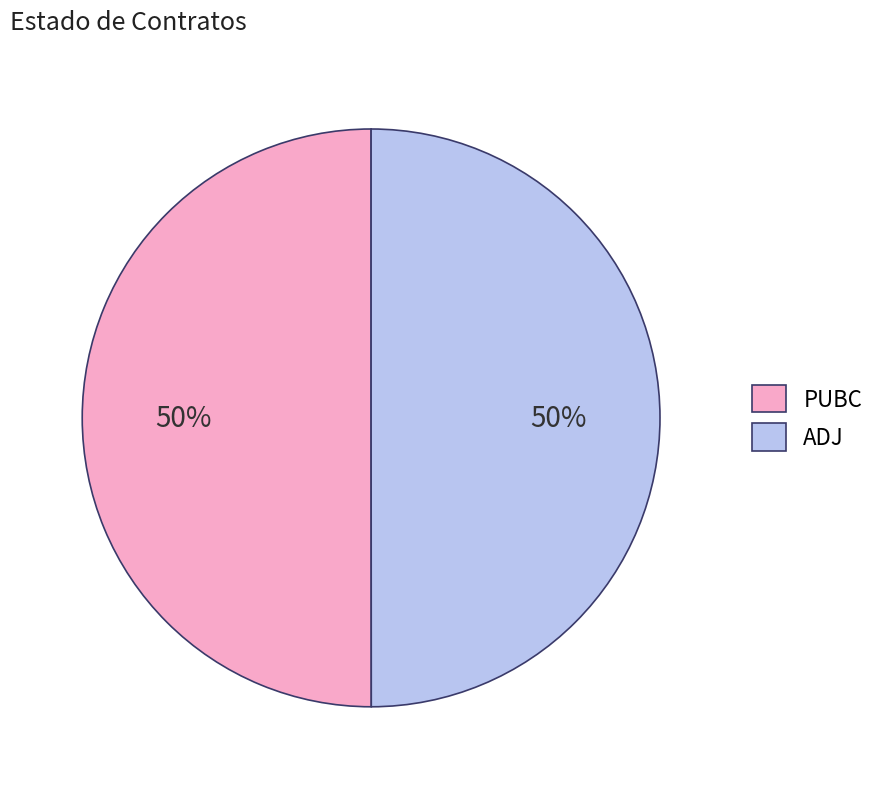

How many slices are in this pie chart?

2